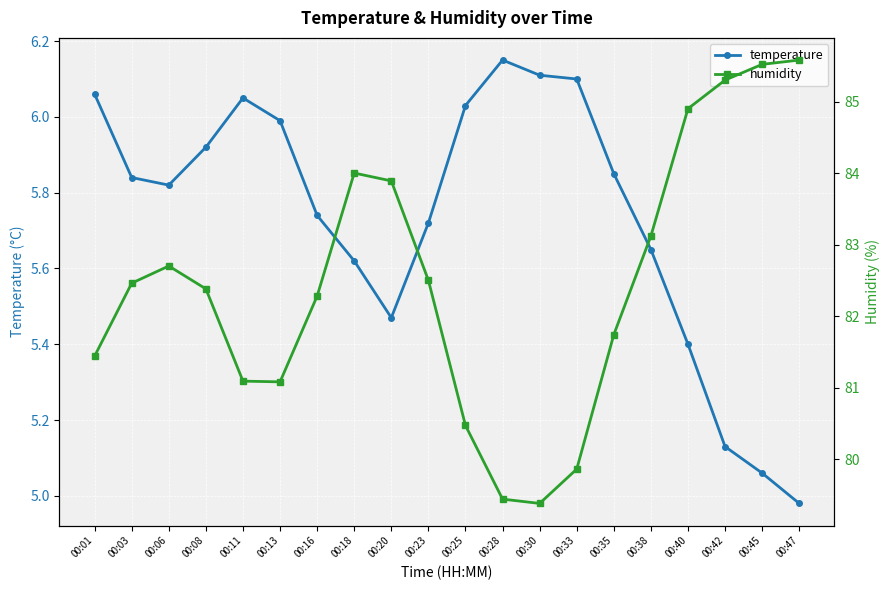

What is the value of the temperature point at the 13th from the left?

6.1